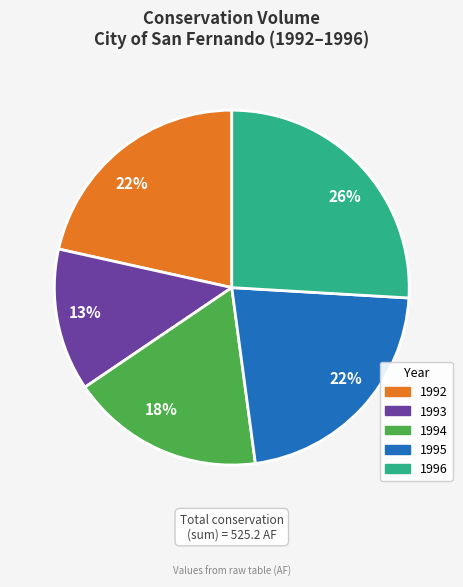

Is there a majority slice in this chart?

No